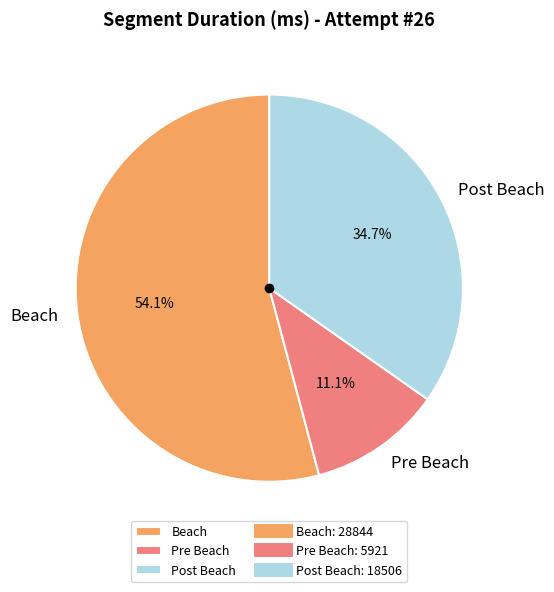

How many segments does this pie chart have?

3